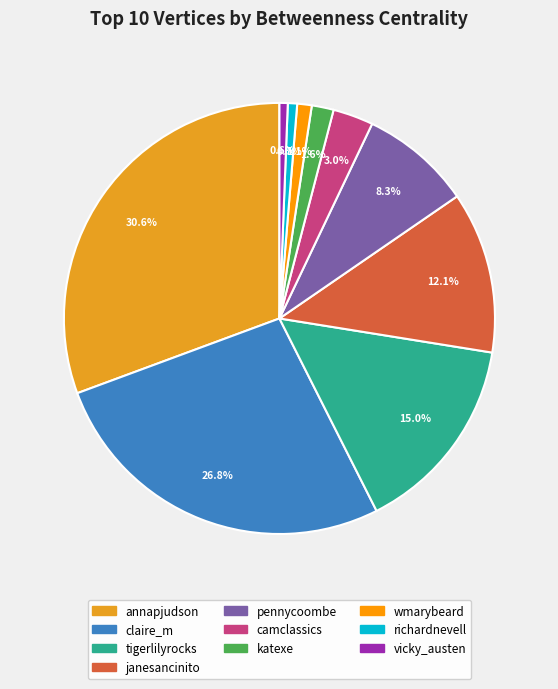

Count the number of slices in the pie.

10